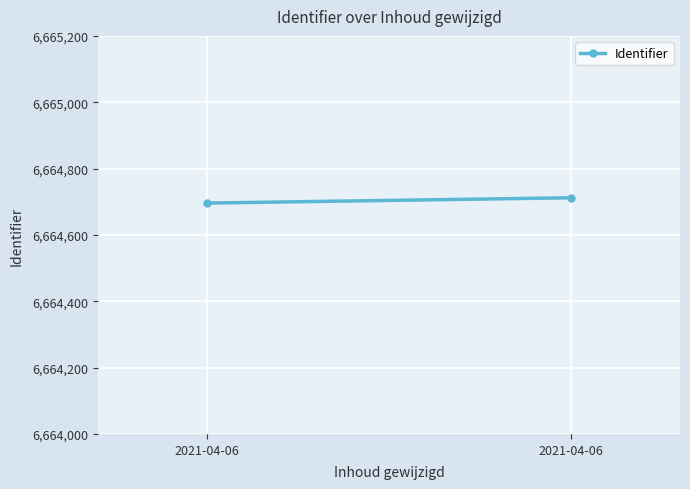

Reading left to right, transcribe all the data shown in this chart.

6664696	6664712